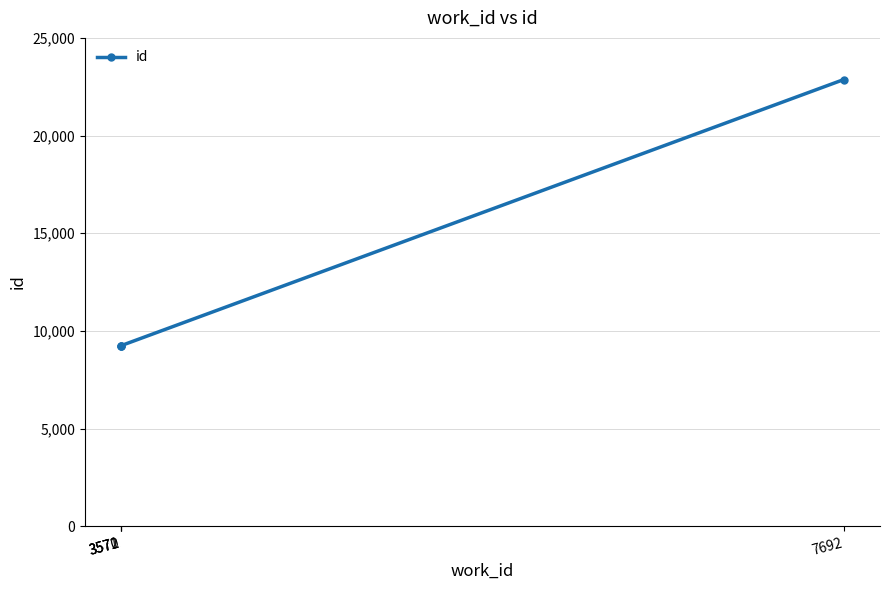

True or false: the data has more than 1 interior local peaks.

False